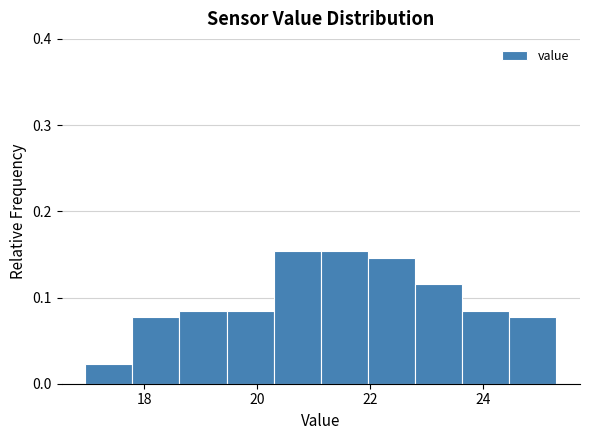

Reading left to right, transcribe this chart: for each bar, give the range it covers on the x-axis and its height. Neither the bar edges nor the heights are printed on the chart, so give them approximately, as read against the axes.

17.0 to 17.8: 0.02
17.8 to 18.6: 0.08
18.6 to 19.4: 0.08
19.4 to 20.2: 0.08
20.2 to 21.2: 0.15
21.2 to 22.0: 0.15
22.0 to 22.8: 0.15
22.8 to 23.6: 0.12
23.6 to 24.4: 0.08
24.4 to 25.4: 0.08